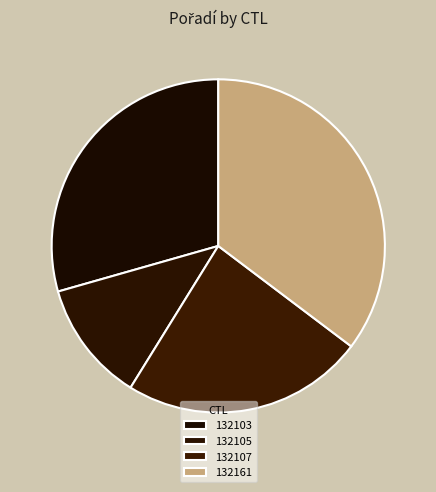

What is the smallest slice in the pie chart?

132105